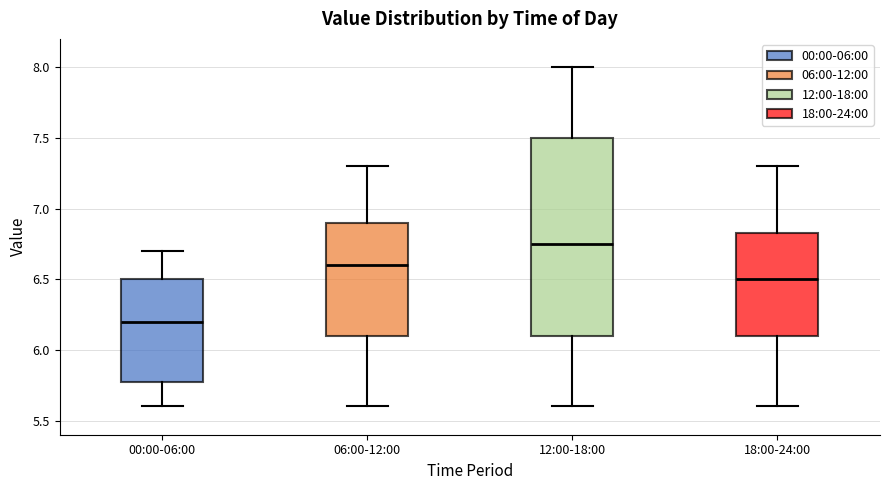

Comparing the boxes themselves (not the whiskers), which one is the tallest?

12:00-18:00